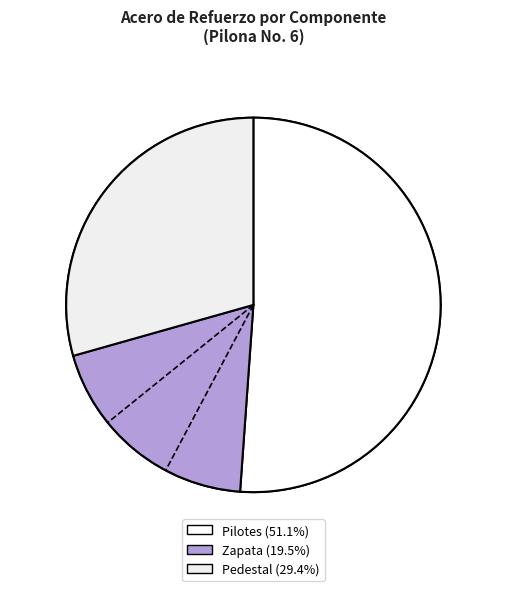

How much of the chart is everything except Zapata?

80.5%